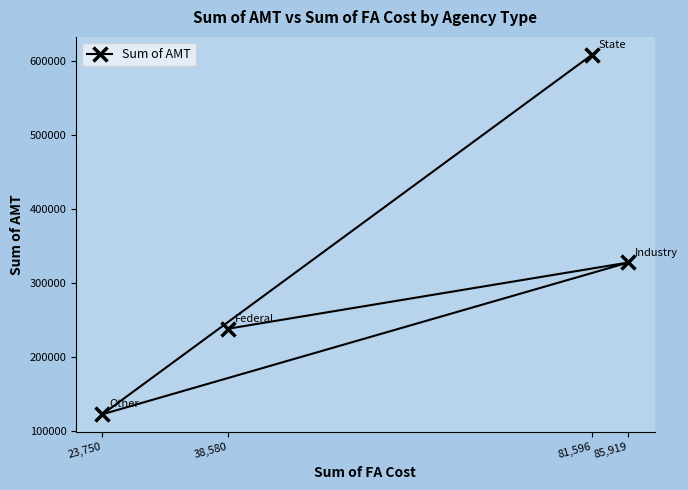

Which category has the highest value across all series?

81,596